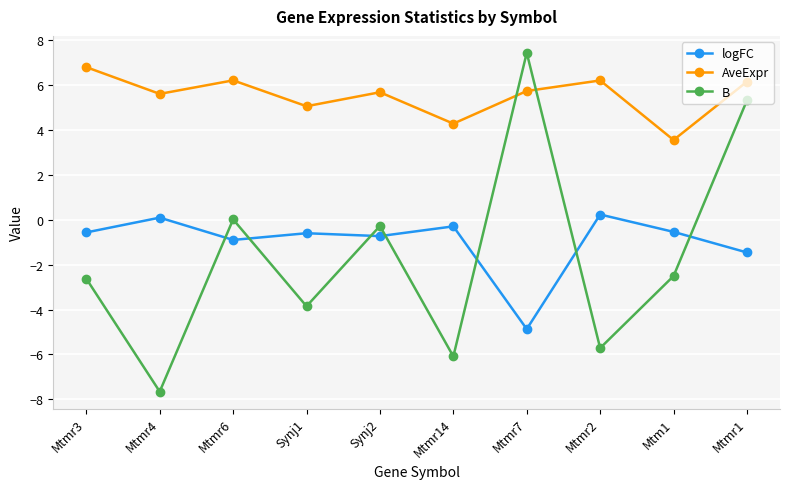

What is the total value across all series at Mtmr2?

0.7